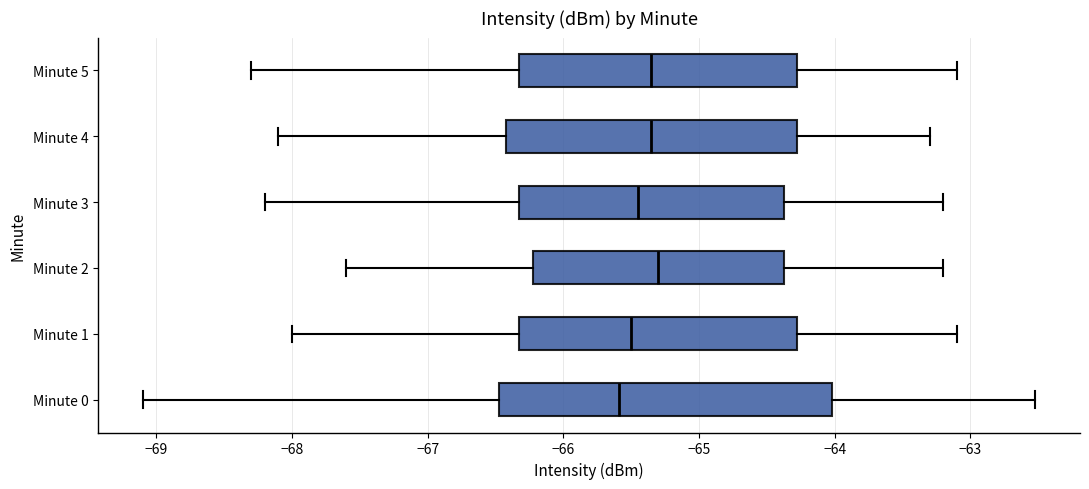

Where does the left whisker of the box for Minute 3 end on the x-axis? The values are not printed on the chart, so give them approximately, as read against the axis.

-68.2